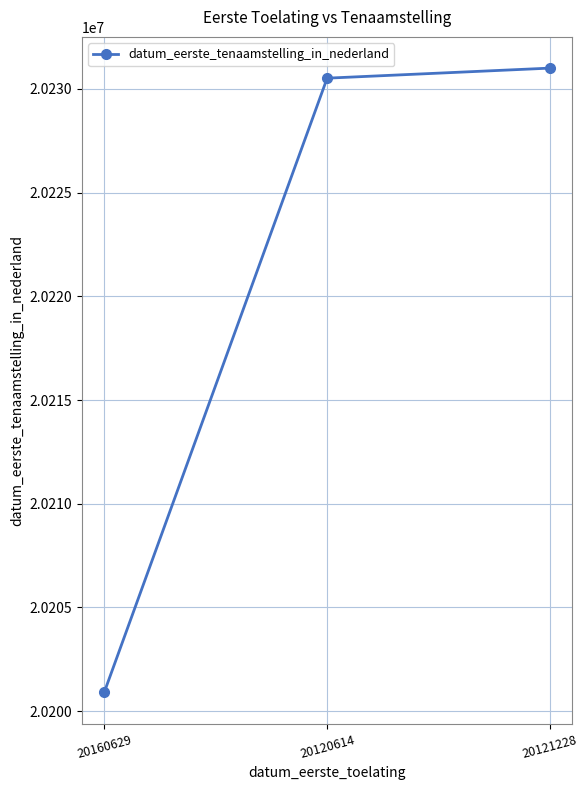

What is the label of the 2nd point from the left?

20120614